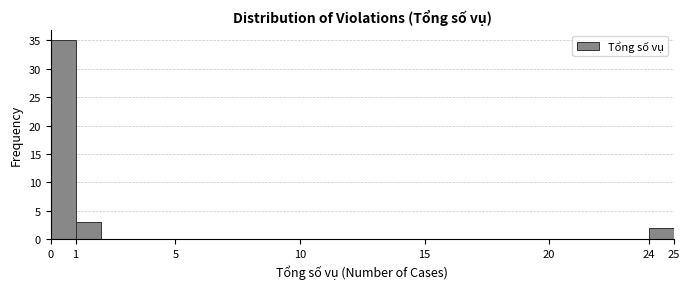

Reading left to right, list every bar in this chart as the range it spans on the x-axis followed by its height. The values are not printed on the chart, so give them approximately, as read against the axis.

0 to 1: 35
1 to 2: 3
2 to 3: 0
3 to 4: 0
4 to 5: 0
5 to 6: 0
6 to 7: 0
7 to 8: 0
8 to 9: 0
9 to 10: 0
10 to 11: 0
11 to 12: 0
12 to 13: 0
13 to 14: 0
14 to 15: 0
15 to 16: 0
16 to 17: 0
17 to 18: 0
18 to 19: 0
19 to 20: 0
20 to 21: 0
21 to 22: 0
22 to 23: 0
23 to 24: 0
24 to 25: 2